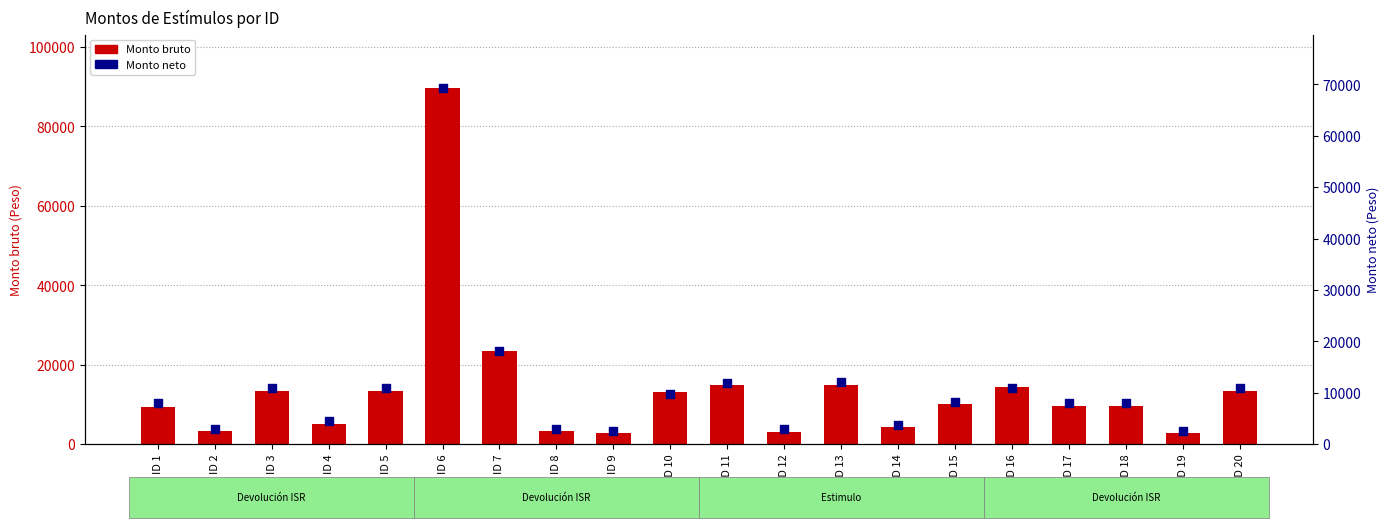

Which series has the largest total across all categories?

Monto bruto